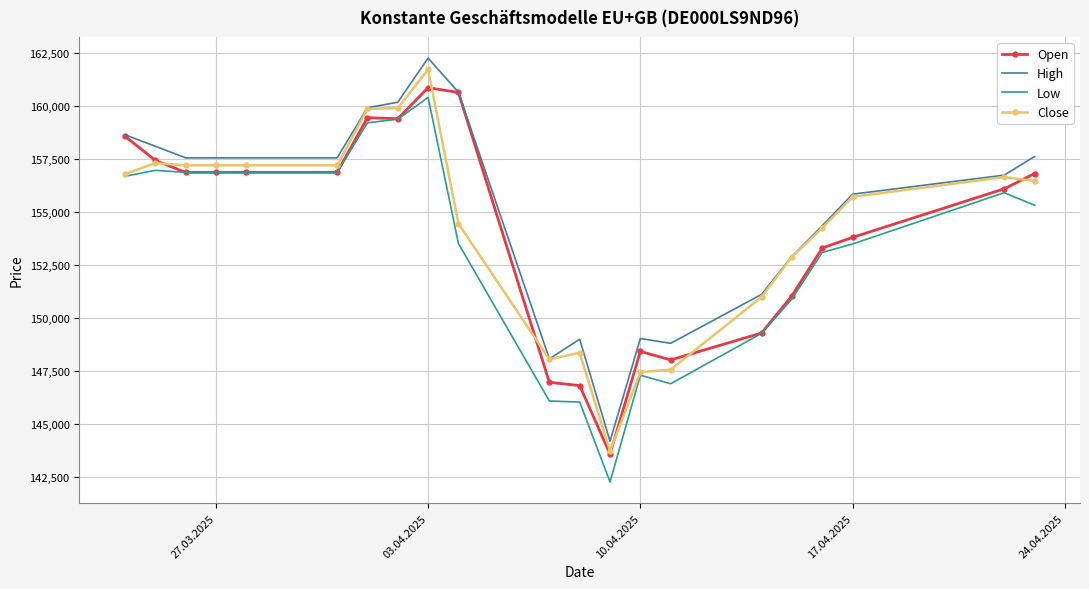

What is the sum of all Open values?

3238044